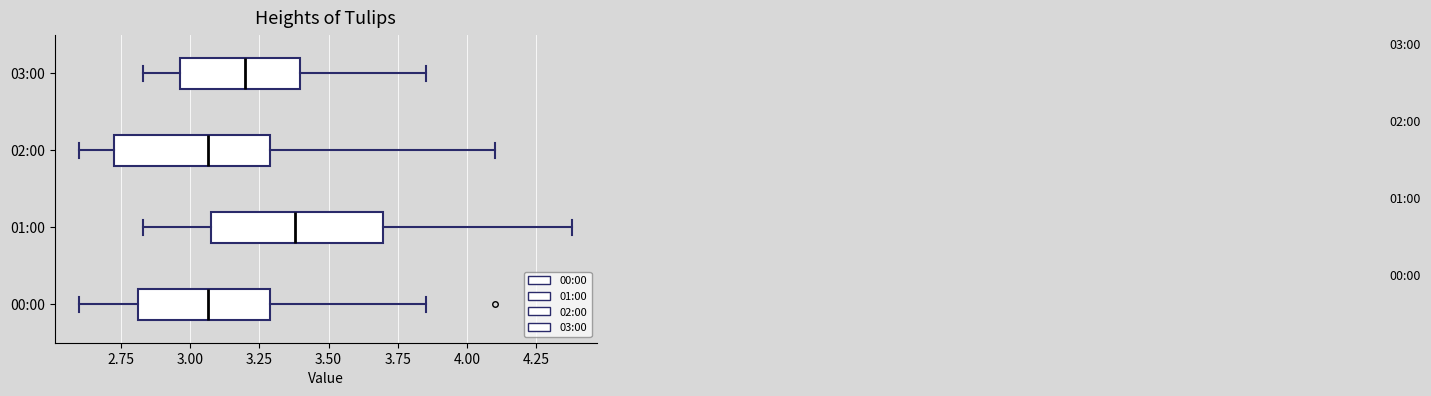

Which box's median line is the furthest to the right?

01:00